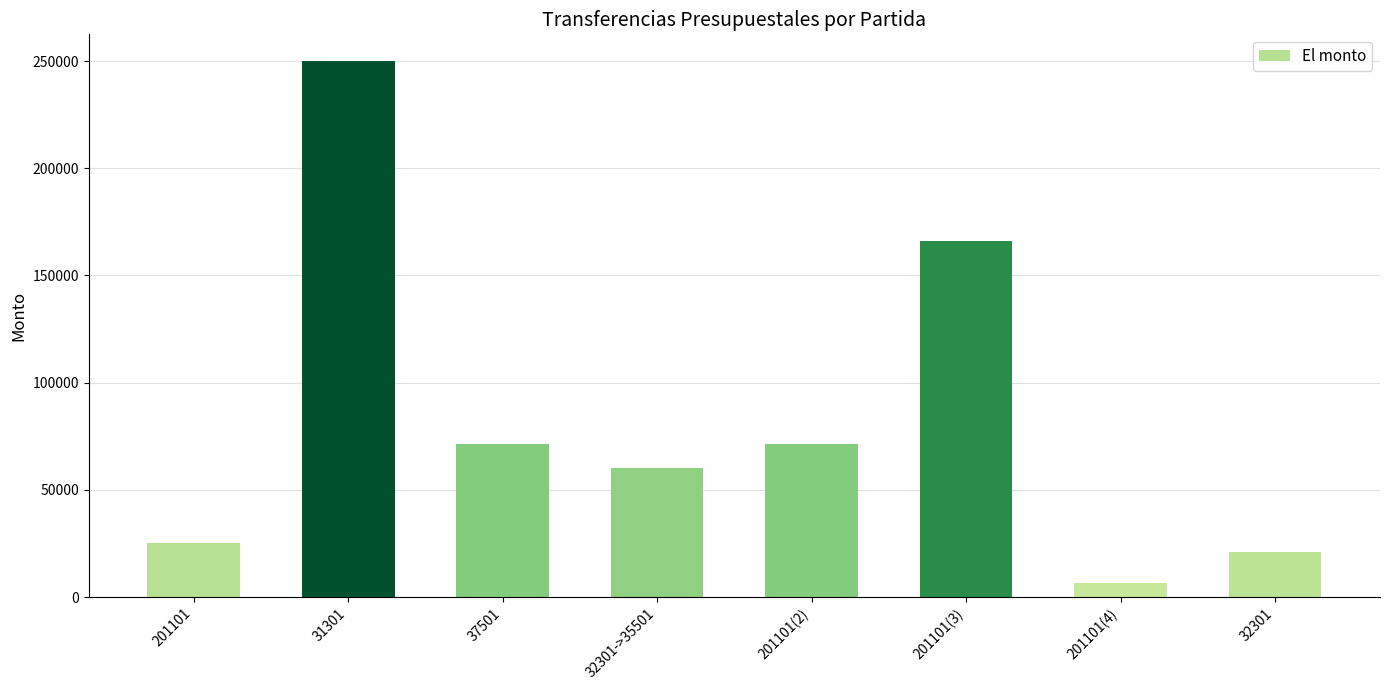

What is the maximum value shown in the chart?

250000.0